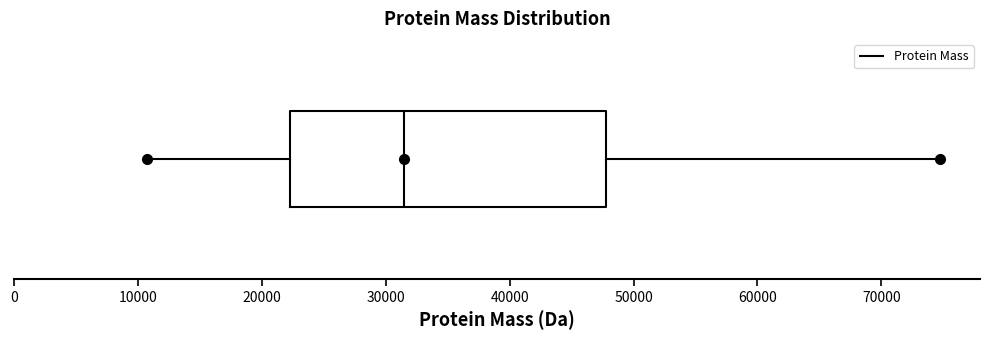

Transcribe this box plot: give where the median line is, the range the box spans, and where the two whiskers end, as read against the x-axis. The values are not printed on the chart, so give them approximately, as read against the axis.

median 31000, box 22000 to 48000, whiskers 11000 to 75000